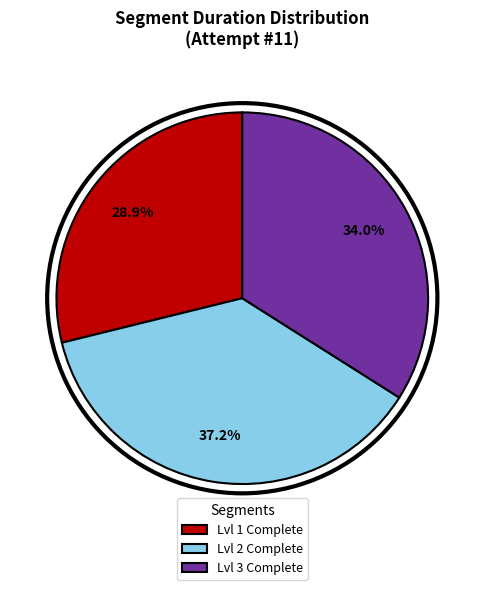

Approximately how many times larger is the value at Lvl 2 Complete compared to Lvl 3 Complete?

1.1